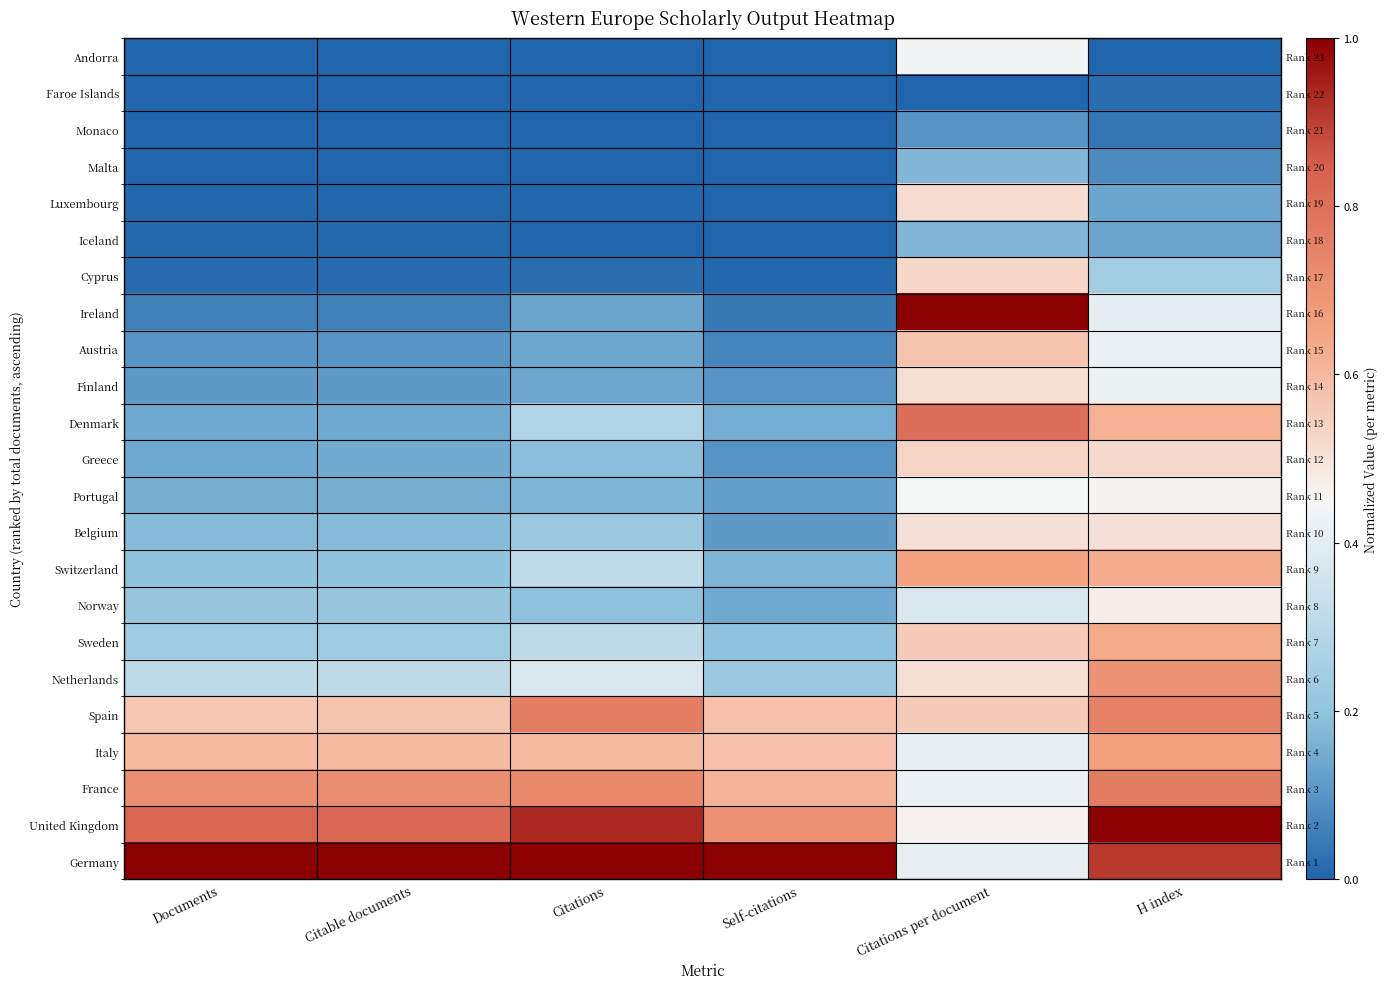

At which category does the chart reach its peak across all series?

Citations per document